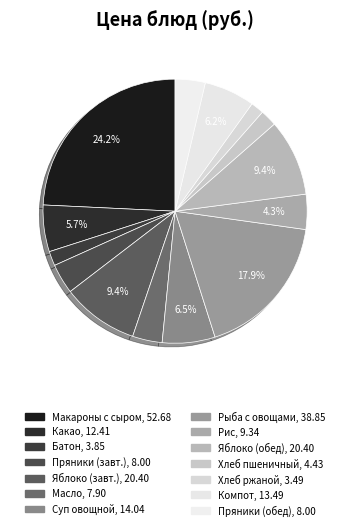

To the nearest percent, what is the difference between the largest and smallest slice percentages?

23%